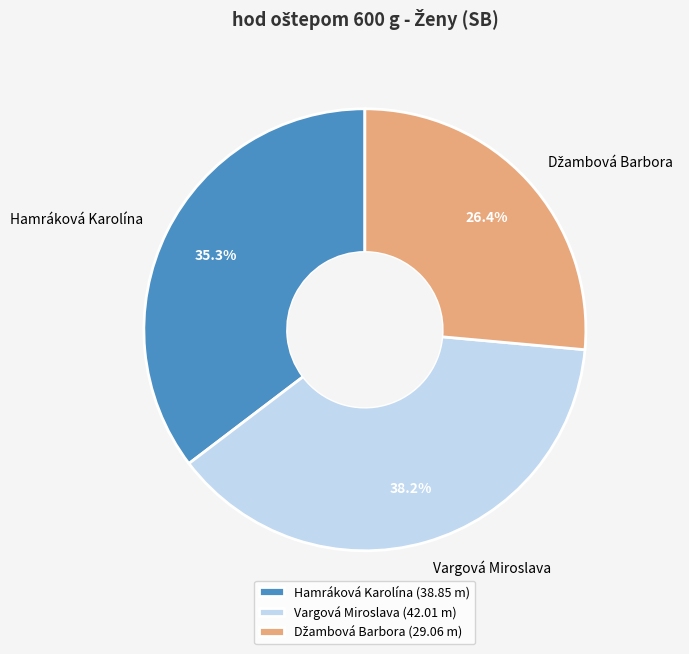

Which has a higher value, Hamráková Karolína or Vargová Miroslava?

Vargová Miroslava